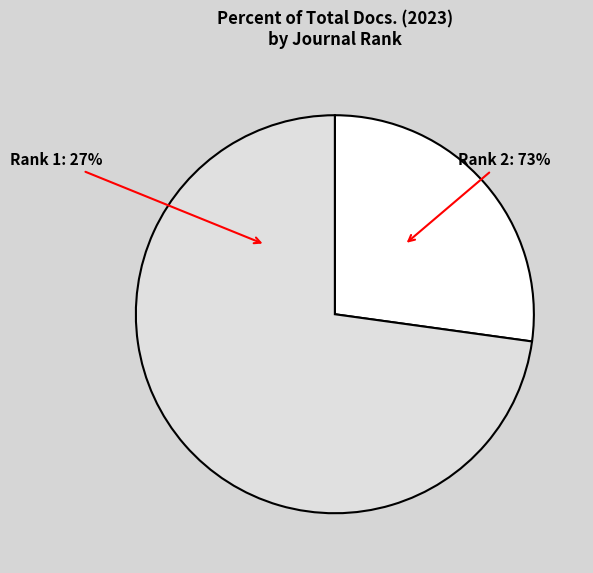

How many segments does this pie chart have?

2